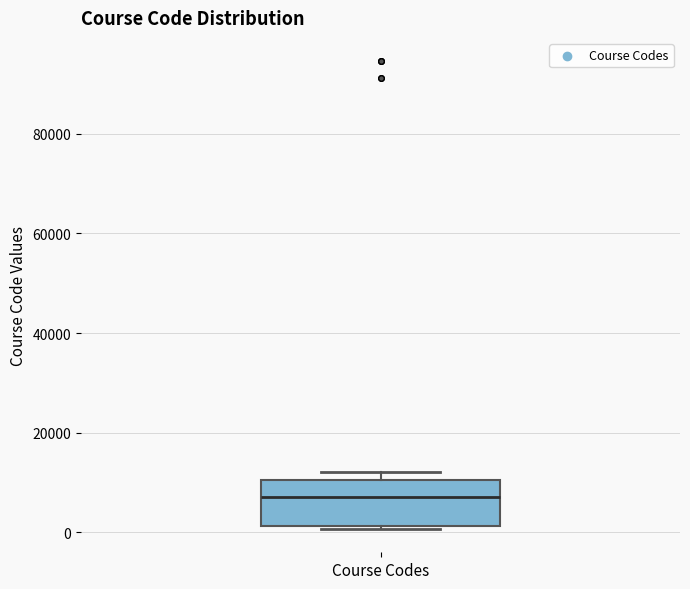

Read this box plot against the y-axis: the position of the median line, the range covered by the box, and the ends of both whiskers. The values are not printed on the chart, so give them approximately, as read against the axis.

median 8000, box 2000 to 10000, whiskers 0 to 12000